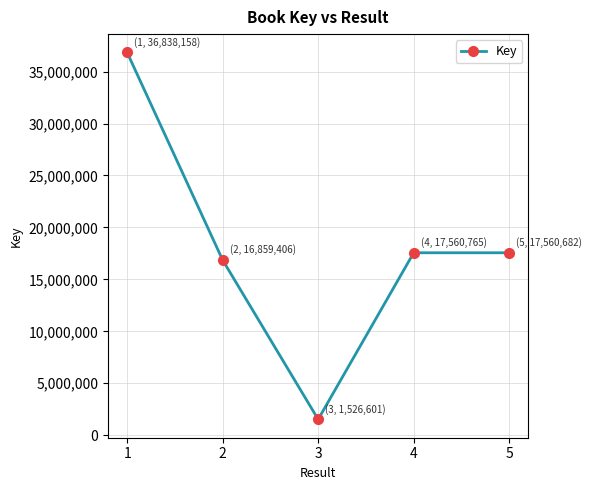

What is the sum of the values at 4 and 1?

54398923